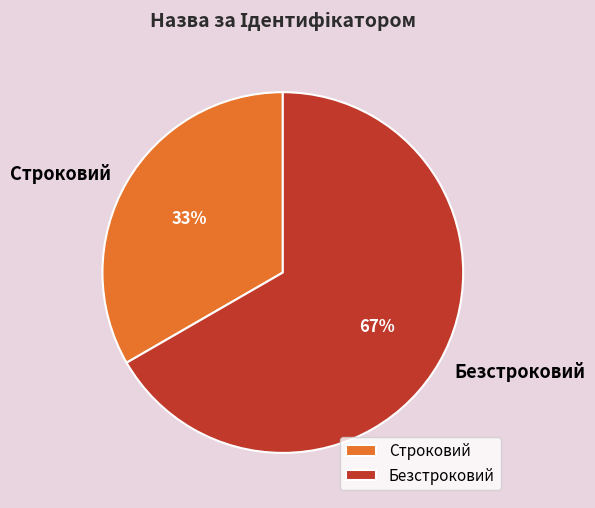

Between Строковий and Безстроковий, which is larger?

Безстроковий